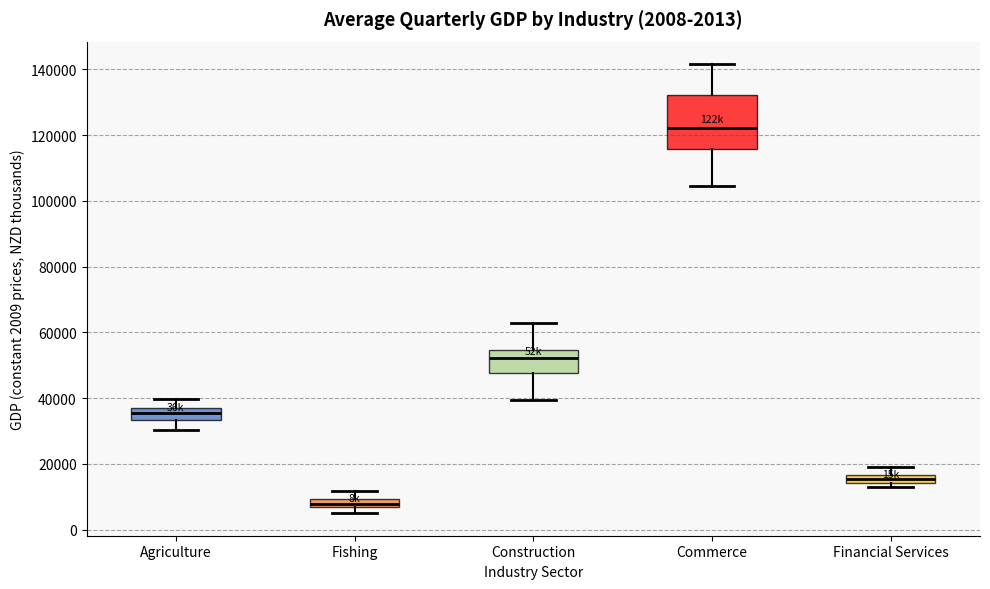

Which box is the tallest, from its lower edge to its upper edge?

Commerce